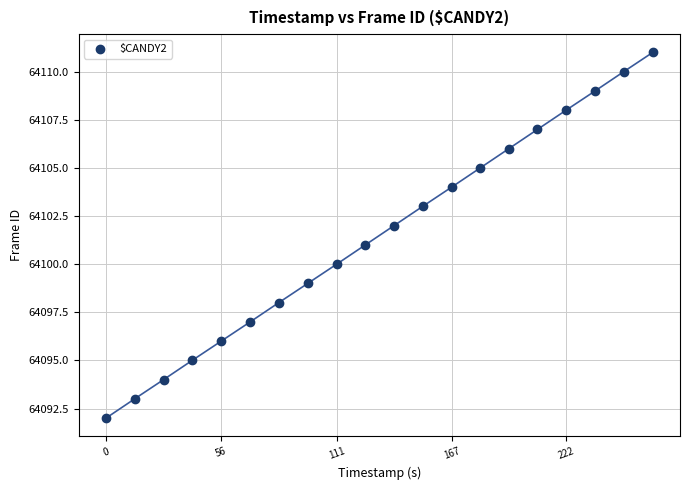

What is the range of Y values (max minus min)?

19